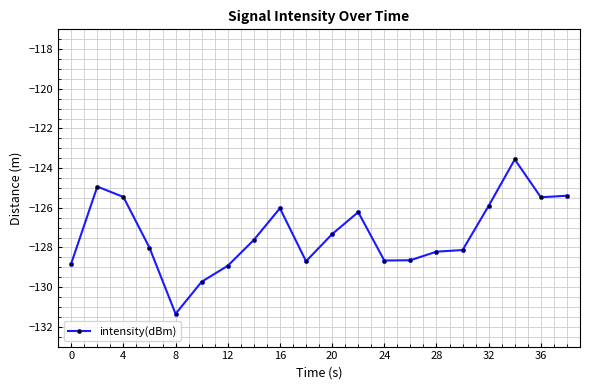

What is the difference between the maximum and minimum values?

7.8